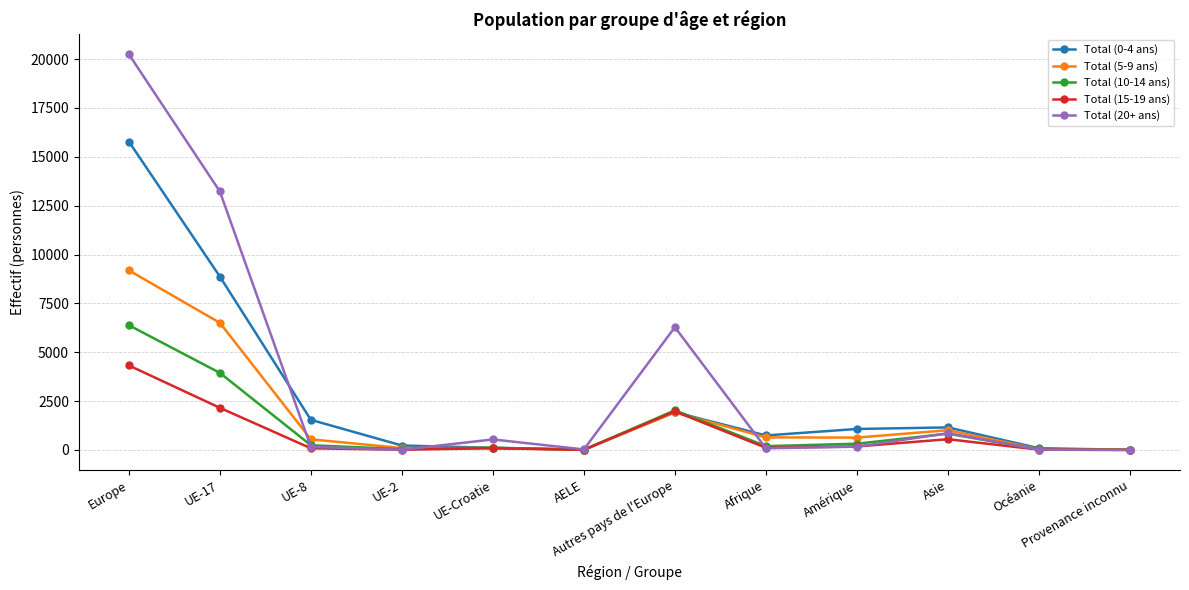

What is the label of the 1st point from the right?

Provenance inconnu